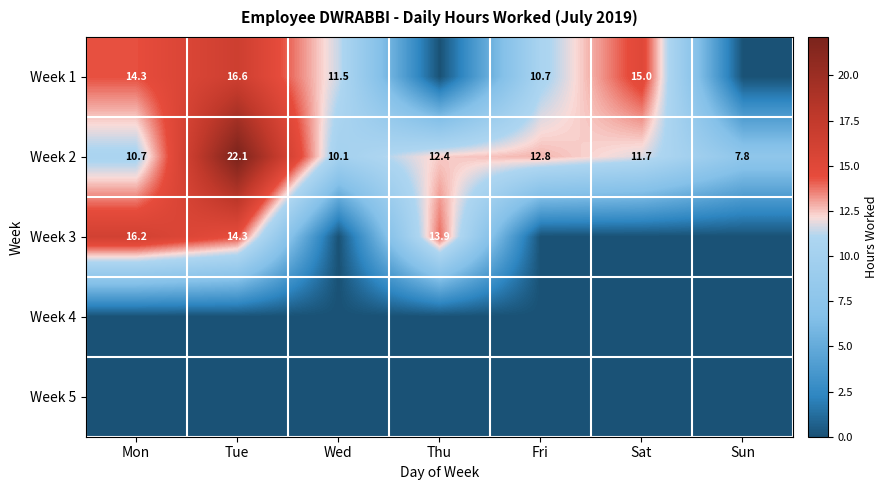

What is the total value across all series at Mon?

41.2